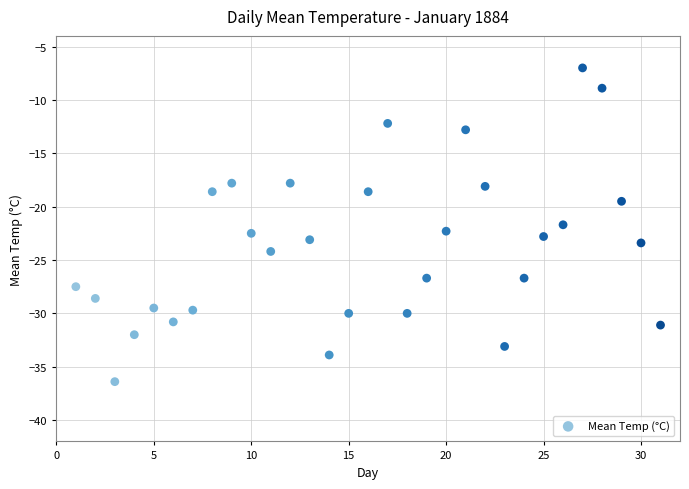

What Y value in the scatter plot is closest to -21?

-21.7